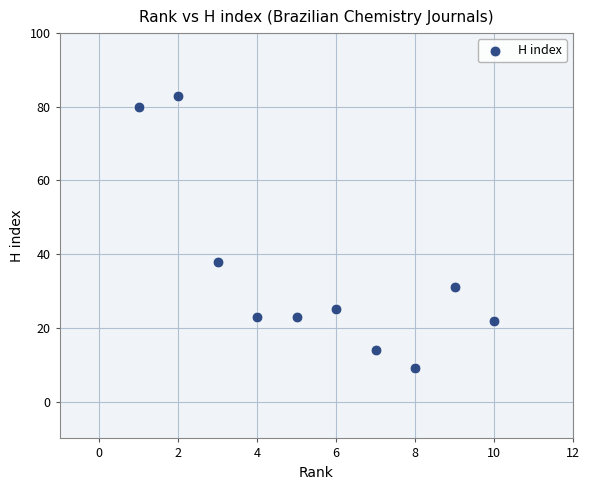

What is the range of Y values (max minus min)?

74